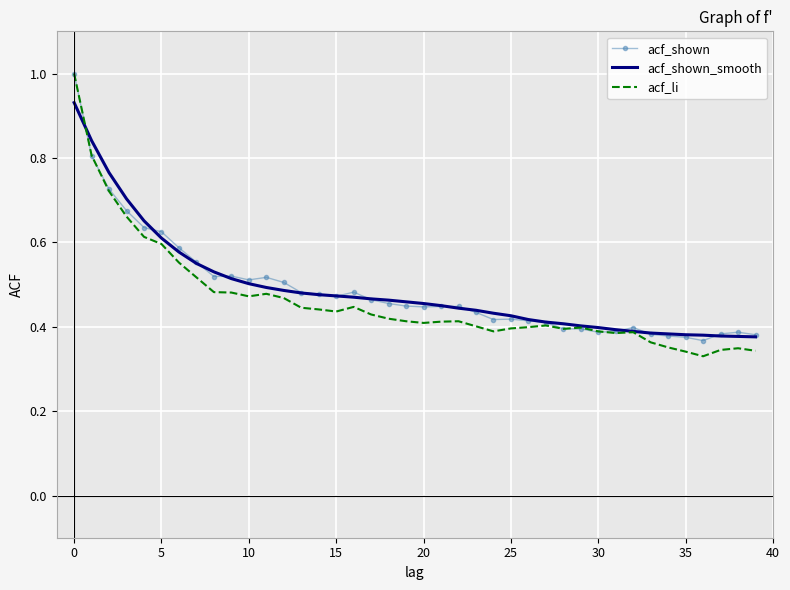

Which series has the widest spread of values?

acf_li